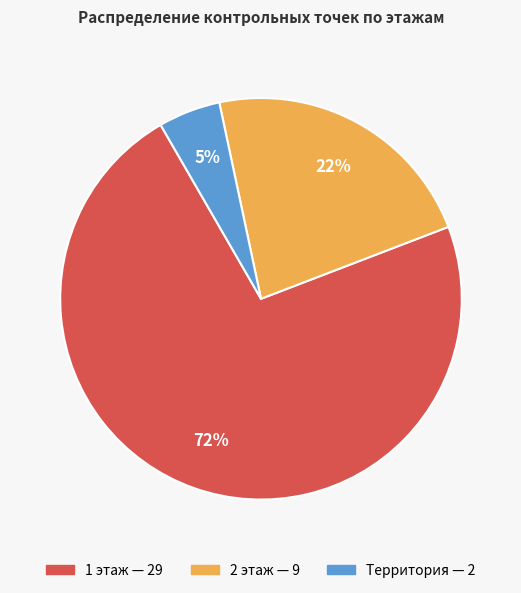

The Территория slice represents 1% of the pie. True or false?

False